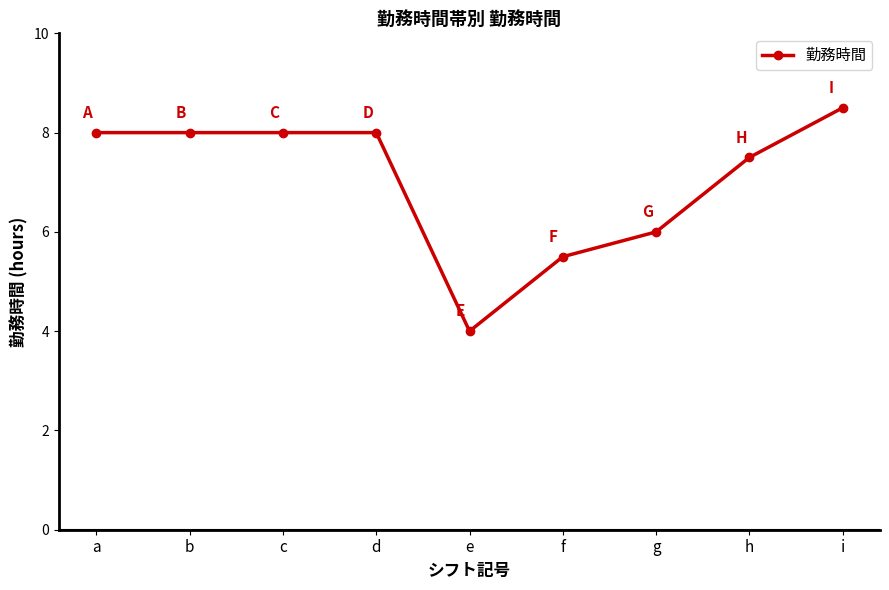

At which label is the value closest to 6?

g